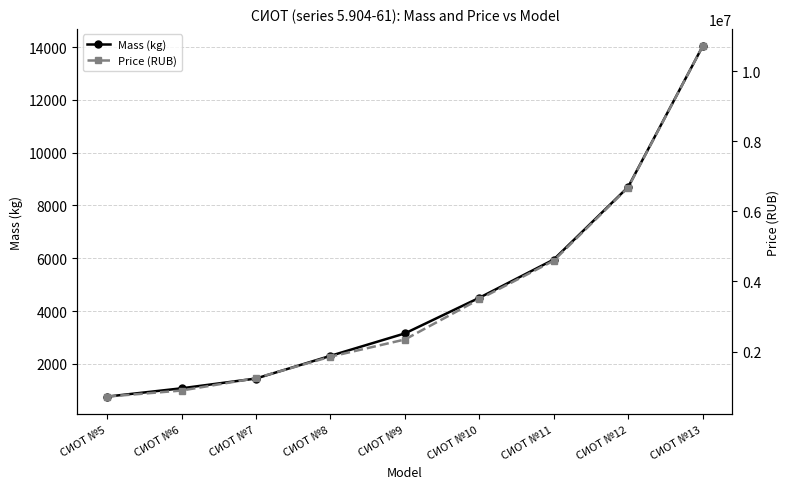

Count the number of data series in this chart.

2